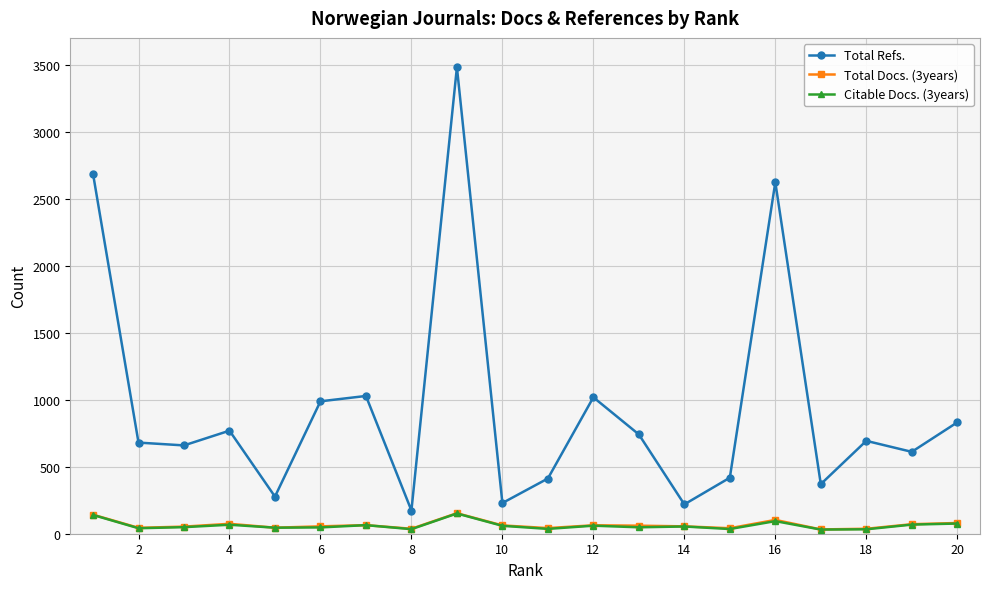

Is this an area chart (filled region under the line)?

No